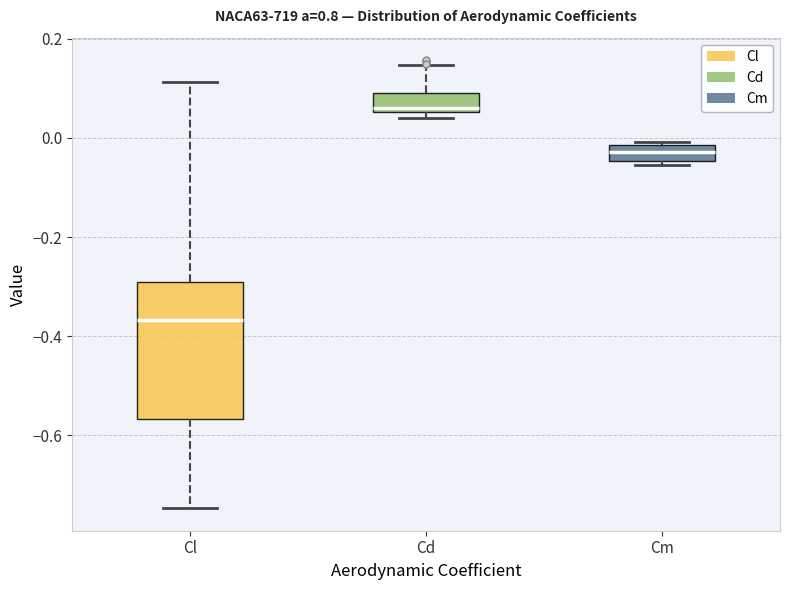

Comparing the boxes themselves (not the whiskers), which one is the tallest?

Cl